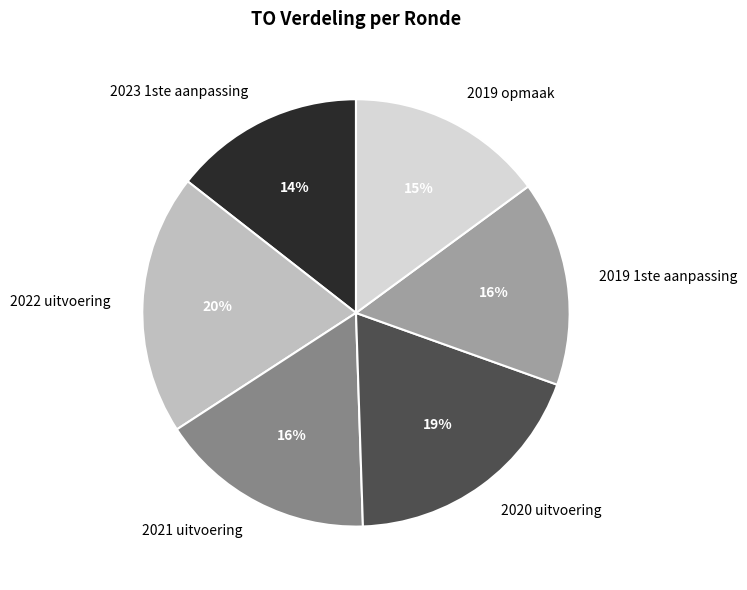

Is the sum of 2021 uitvoering and 2019 opmaak greater than half?

No